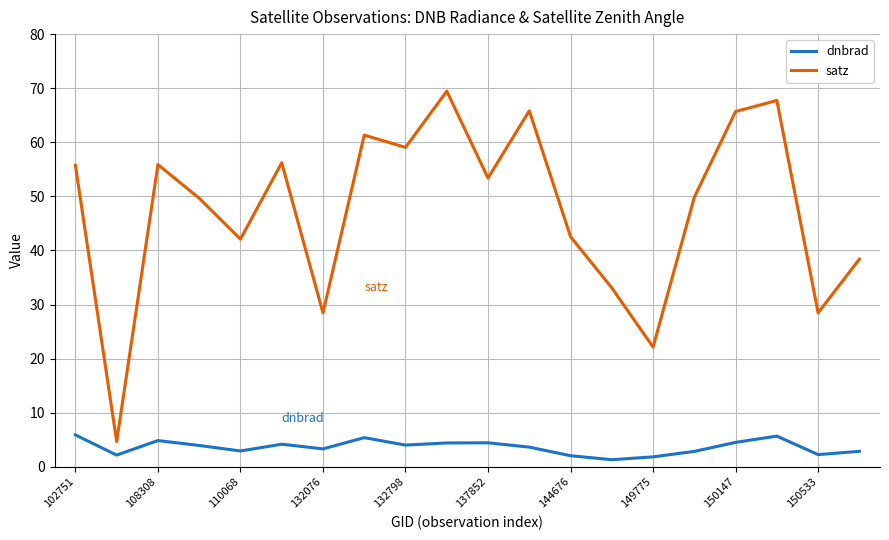

What is the greatest value displayed?

69.4